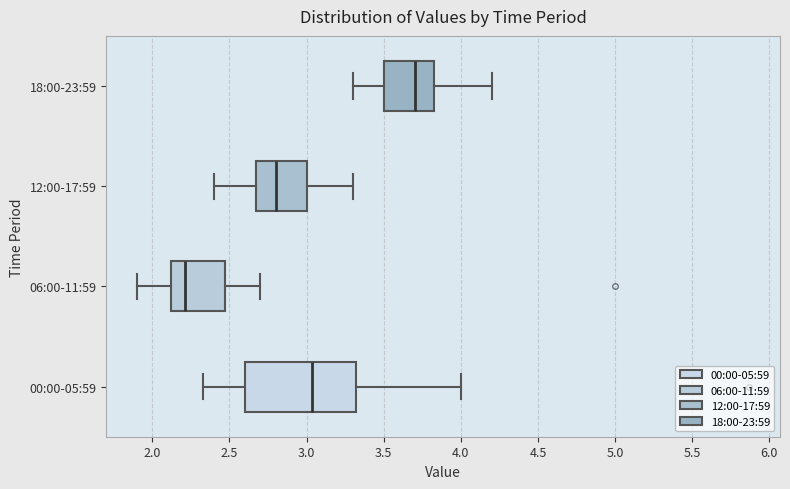

Reading bottom to top, transcribe this box plot: for each box, give where its median line is, the range the box spans, and where its two whiskers end, as read against the x-axis. The values are not printed on the chart, so give them approximately, as read against the axis.

00:00-05:59: median 3.05, box 2.60 to 3.30, whiskers 2.35 to 4.00
06:00-11:59: median 2.20, box 2.10 to 2.45, whiskers 1.90 to 2.70
12:00-17:59: median 2.80, box 2.70 to 3.00, whiskers 2.40 to 3.30
18:00-23:59: median 3.70, box 3.50 to 3.85, whiskers 3.30 to 4.20